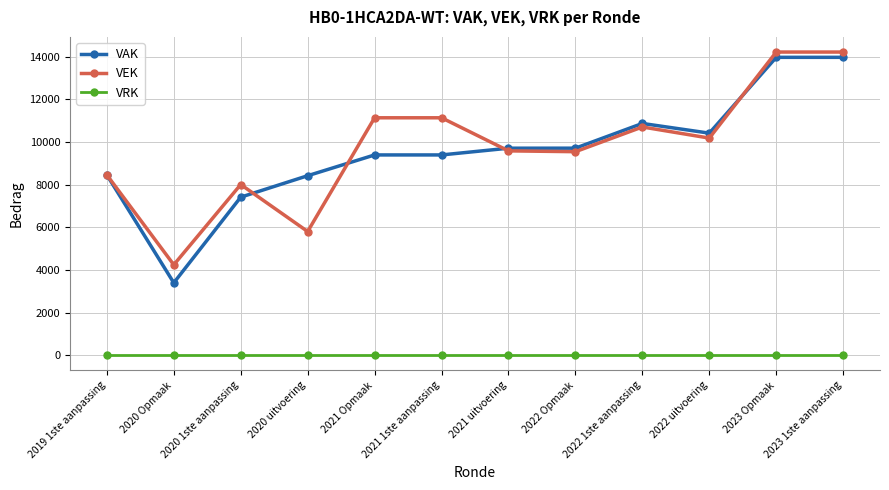

What is the sum of all VEK values?

117216